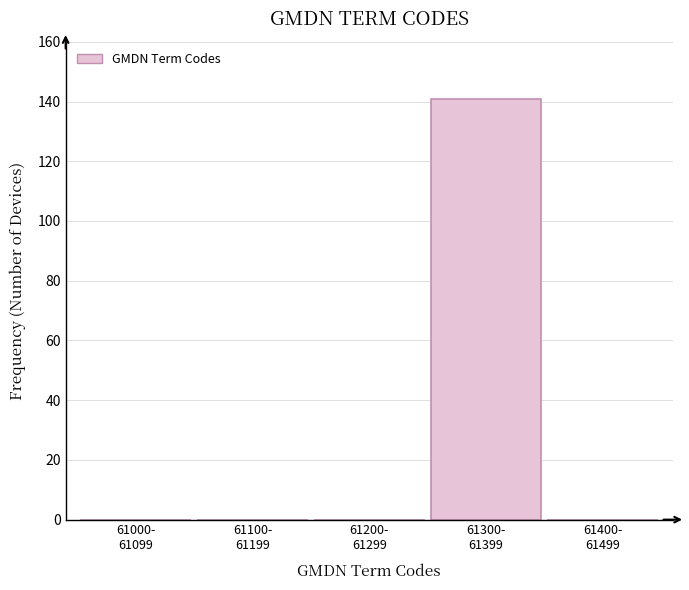

What is the maximum value shown in the chart?

141